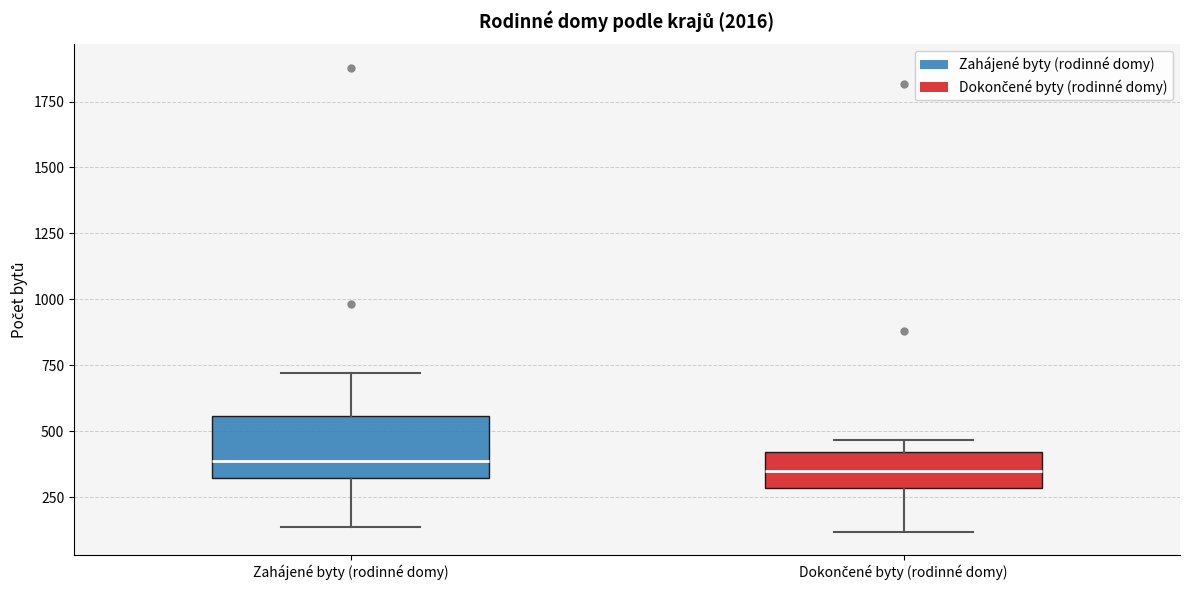

Where does the median line of the box for Zahájené byty (rodinné domy) sit on the y-axis? The values are not printed on the chart, so give them approximately, as read against the axis.

400